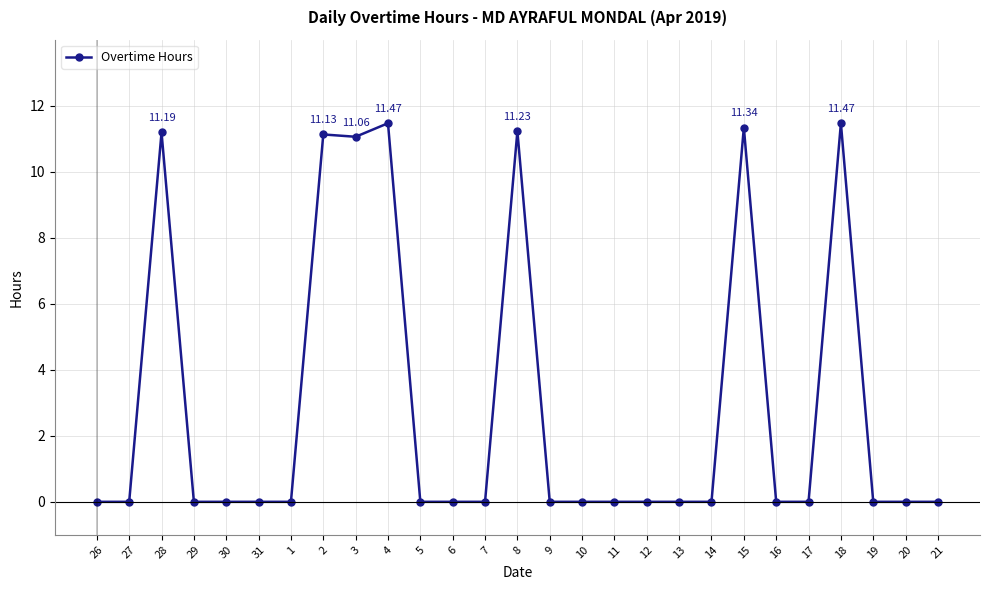

True or false: the data has more than 0 interior local peaks.

True